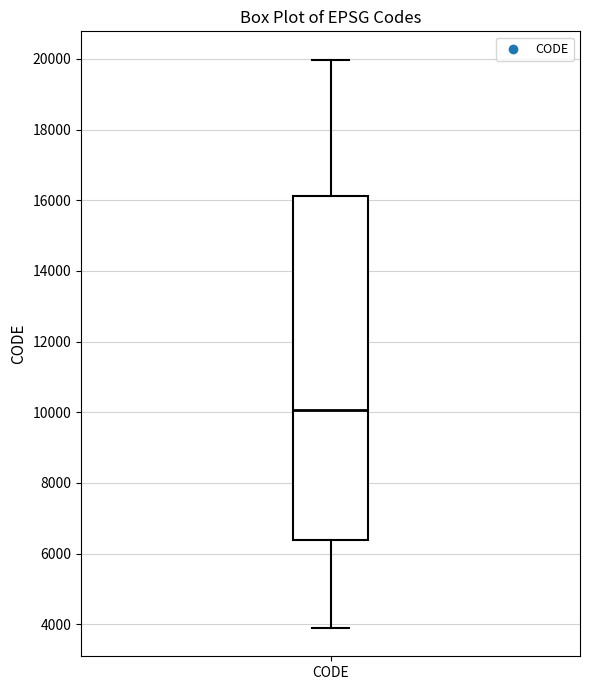

Where is the upper edge of the box for CODE on the y-axis? The values are not printed on the chart, so give them approximately, as read against the axis.

16200